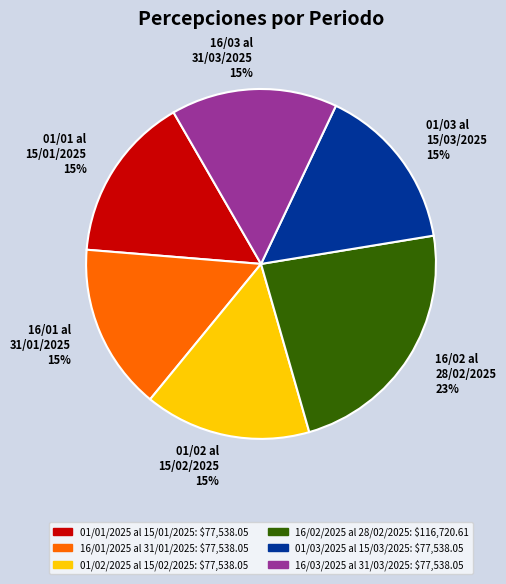

How many segments does this pie chart have?

6